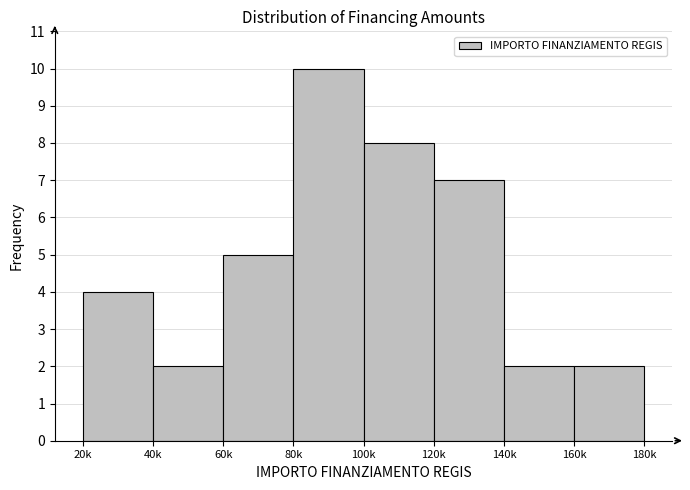

Reading left to right, extract all data points from this chart.

20k=4	40k=2	60k=5	80k=10	100k=8	120k=7	140k=2	160k=2